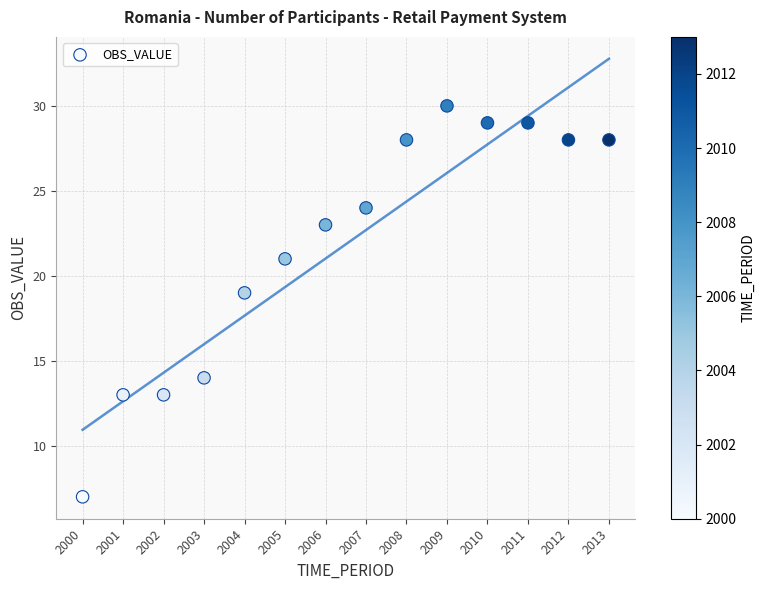

What is the range of Y values (max minus min)?

23